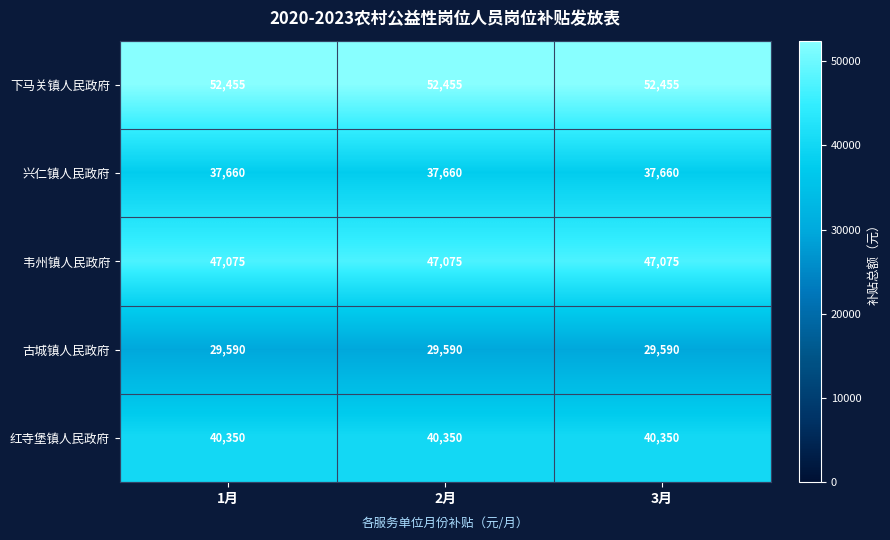

List the series in order of their peak value, lowest first.

古城镇人民政府, 兴仁镇人民政府, 红寺堡镇人民政府, 韦州镇人民政府, 下马关镇人民政府